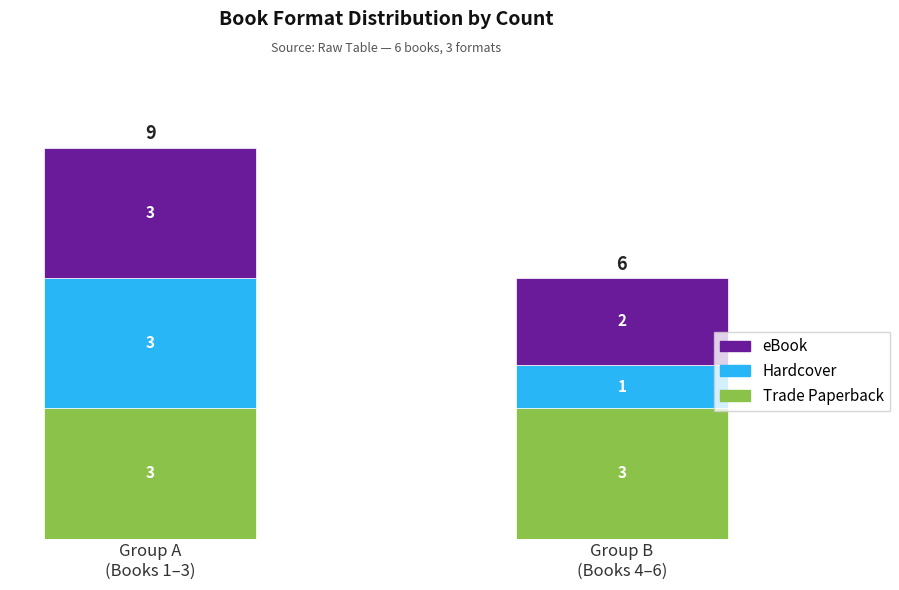

What is the sum of all Trade Paperback values?

6